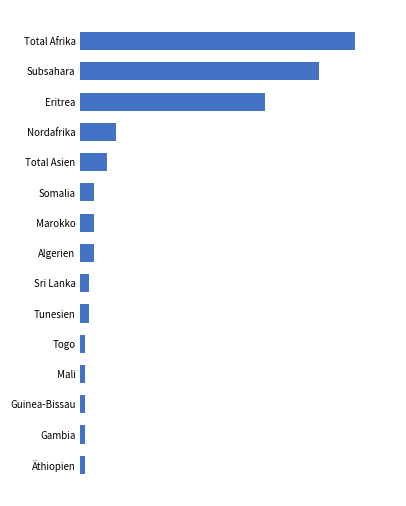

Does the chart contain stacked bars?

No